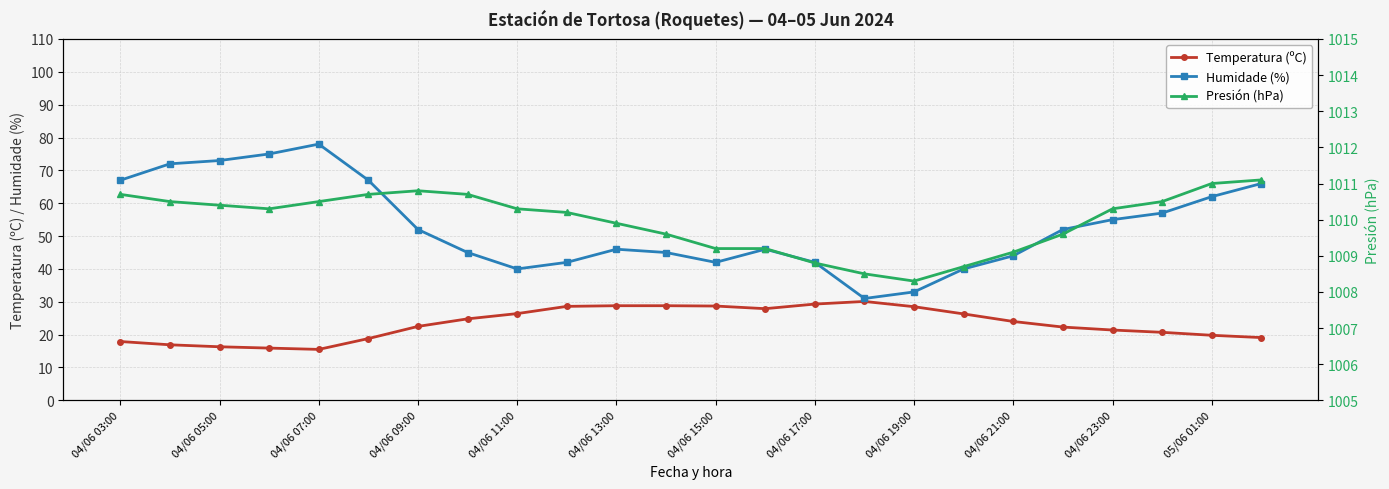

List the series in order of their peak value, highest first.

Presión (hPa), Humidade (%), Temperatura (ºC)